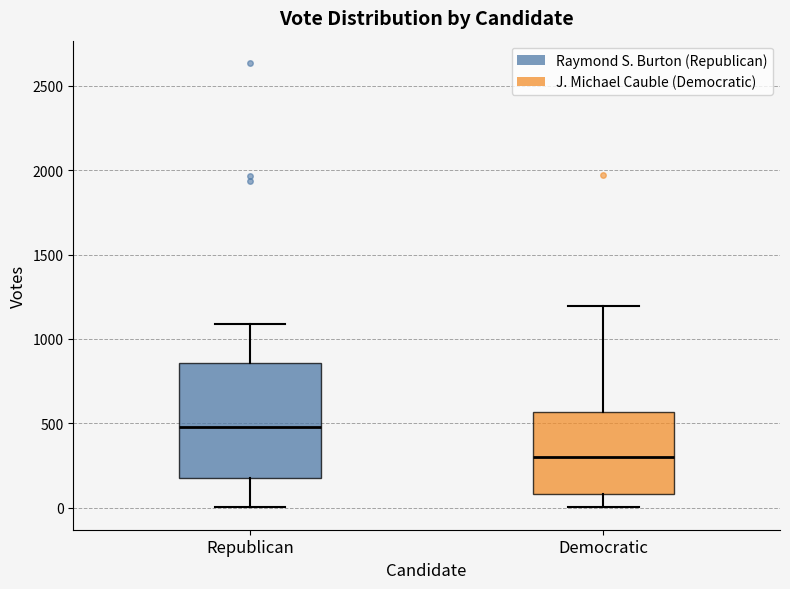

Which box is the tallest, from its lower edge to its upper edge?

Republican